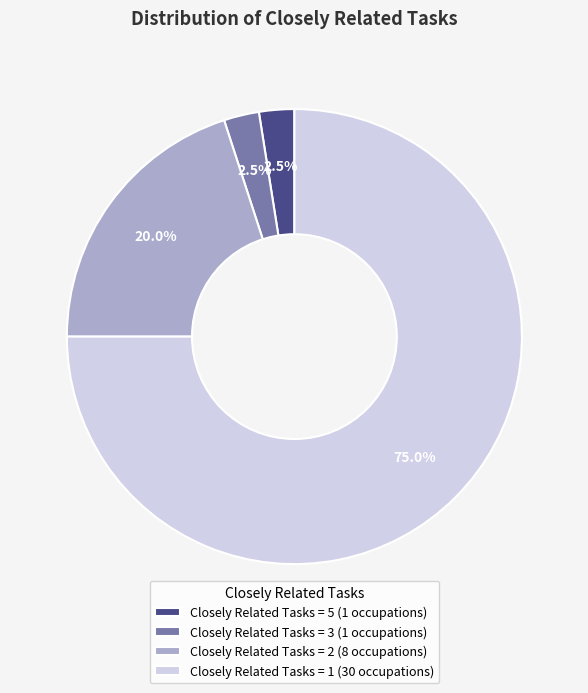

Which slice is the largest?

Closely Related Tasks = 1 (30 occupations)